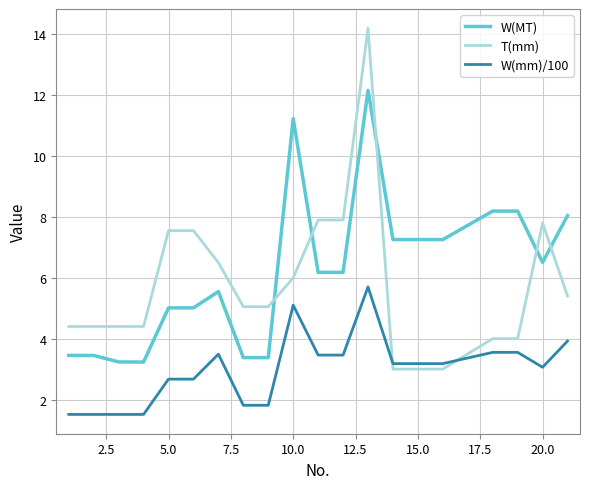

Which series has the widest spread of values?

T(mm)